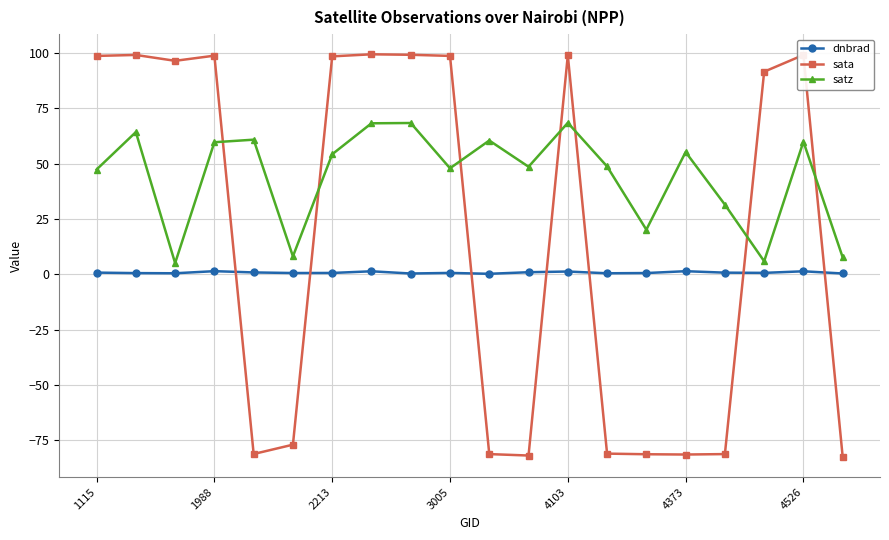

What is the value of the sata point at the 17th from the left?

-81.1